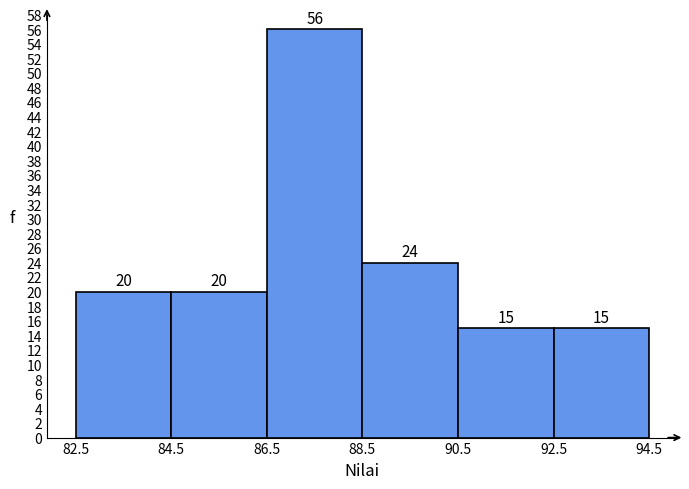

What is the height of the bar covering 82.5 to 84.5 on the x-axis?

20